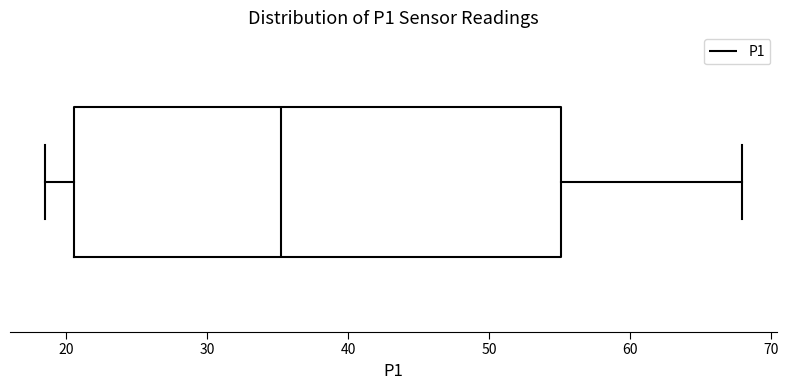

Read this box plot against the x-axis: the position of the median line, the range covered by the box, and the ends of both whiskers. The values are not printed on the chart, so give them approximately, as read against the axis.

median 35, box 21 to 55, whiskers 19 to 68